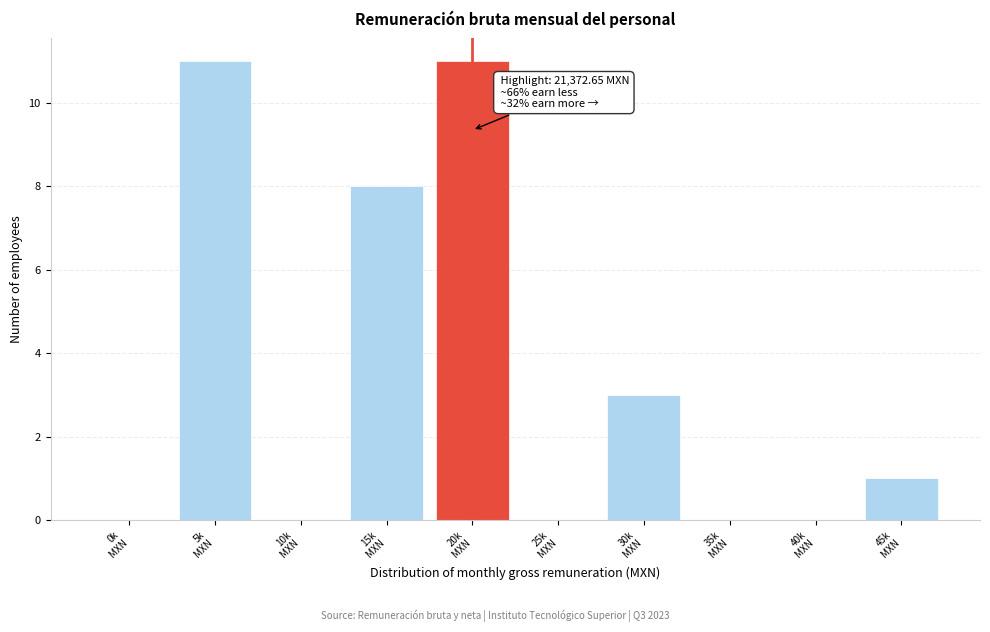

What is the greatest value displayed?

11